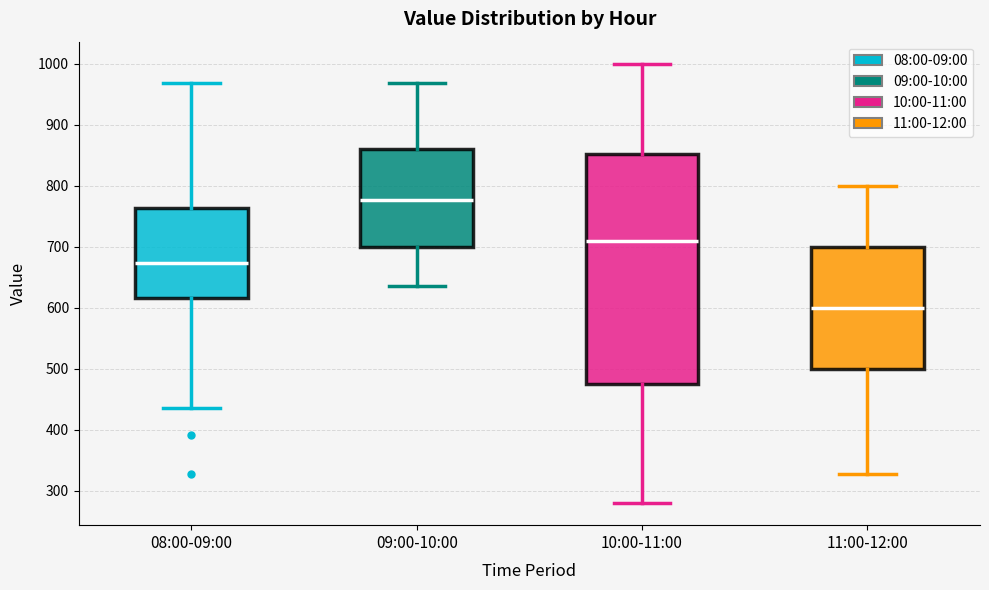

Comparing the boxes themselves (not the whiskers), which one is the tallest?

10:00-11:00